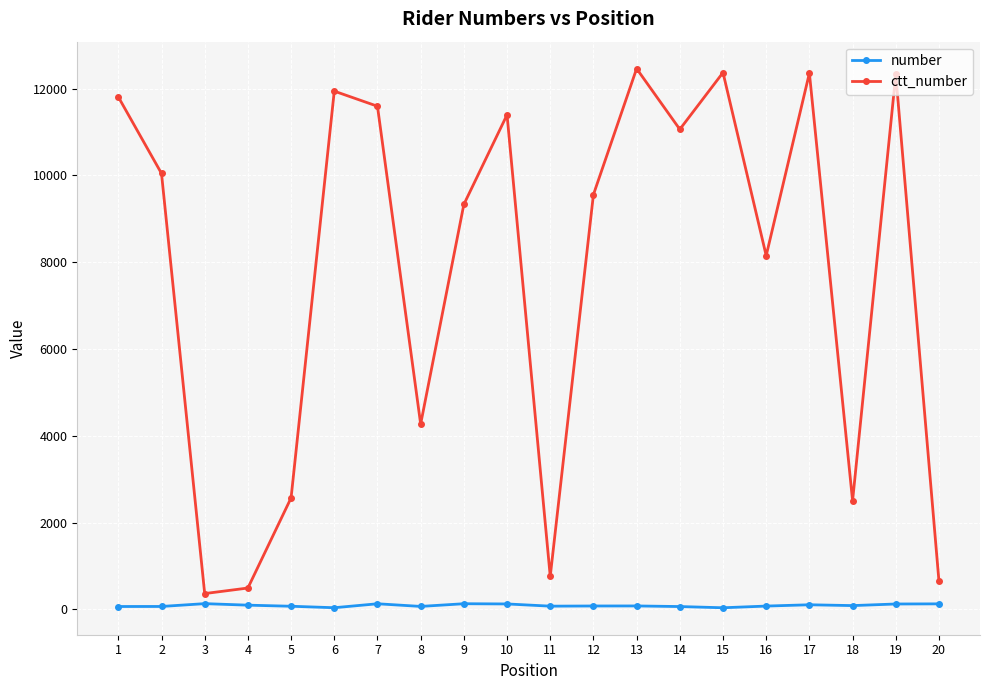

What is the lowest value of the number series?

35